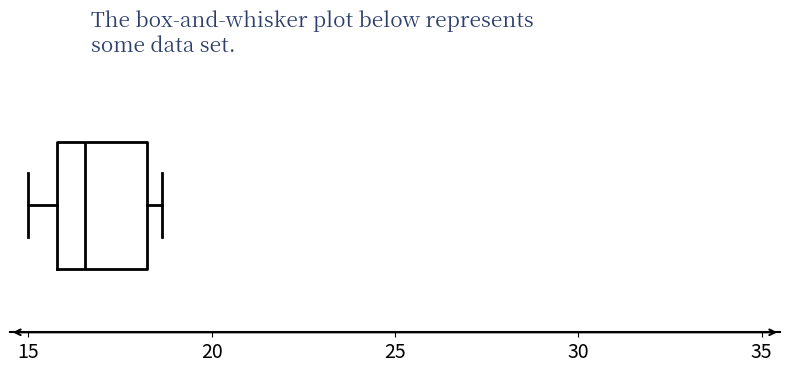

Transcribe this box plot: give where the median line is, the range the box spans, and where the two whiskers end, as read against the x-axis. The values are not printed on the chart, so give them approximately, as read against the axis.

median 16.5, box 16.0 to 18.0, whiskers 15.0 to 18.5